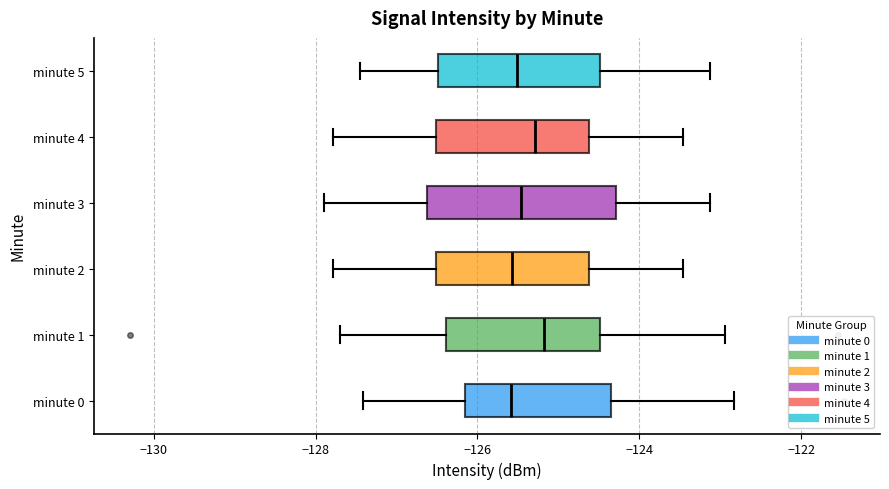

Reading bottom to top, read every box against the x-axis: the position of its median line, the range the box covers, and the ends of its whiskers. The values are not printed on the chart, so give them approximately, as read against the axis.

minute 0: median -125.6, box -126.2 to -124.4, whiskers -127.4 to -122.8
minute 1: median -125.2, box -126.4 to -124.4, whiskers -127.6 to -123.0
minute 2: median -125.6, box -126.6 to -124.6, whiskers -127.8 to -123.4
minute 3: median -125.4, box -126.6 to -124.2, whiskers -127.8 to -123.2
minute 4: median -125.2, box -126.6 to -124.6, whiskers -127.8 to -123.4
minute 5: median -125.6, box -126.4 to -124.4, whiskers -127.4 to -123.2